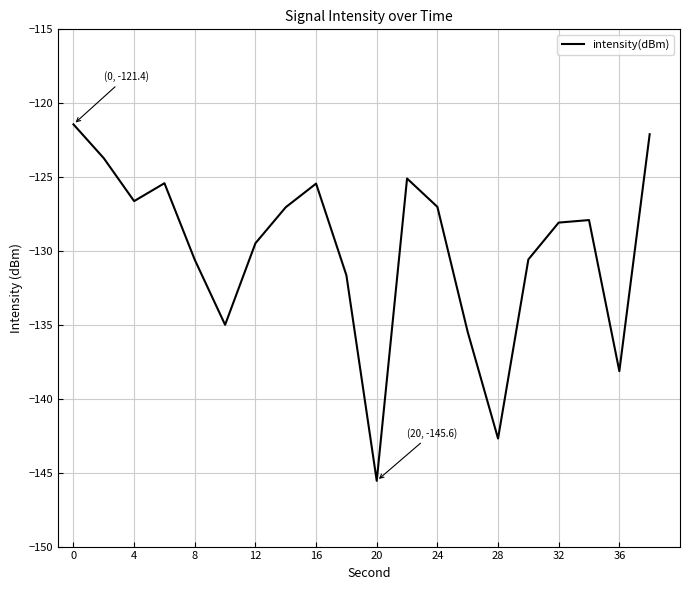

What is the difference between the maximum and minimum values?

24.1